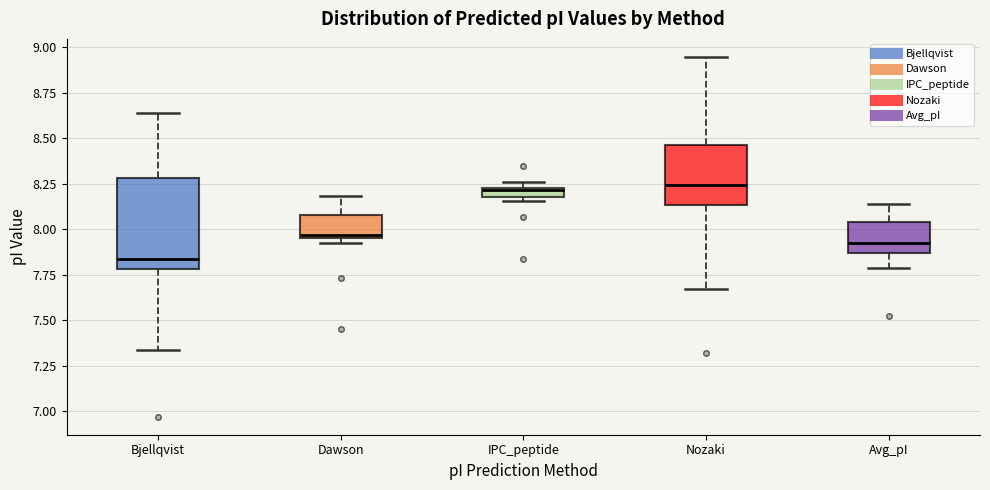

Which box has the lowest median line?

Bjellqvist